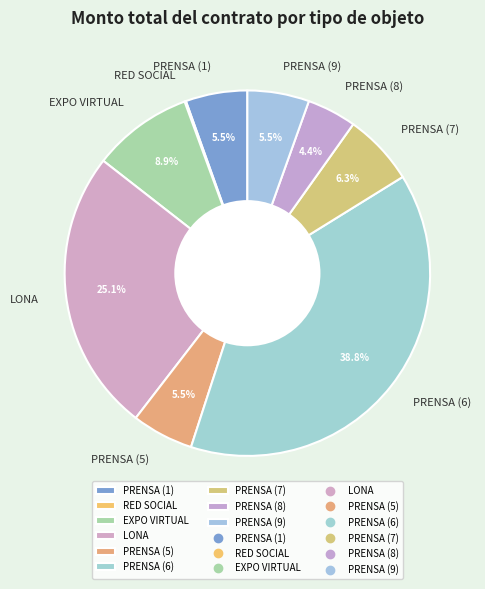

What is the largest slice in the pie chart?

PRENSA (6)